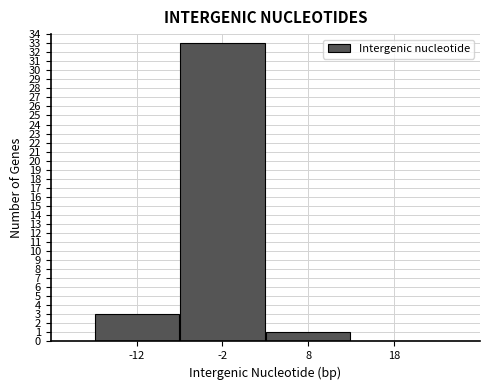

Reading right to left, what are all the values shown in this chart?

18=0	8=1	-2=33	-12=3